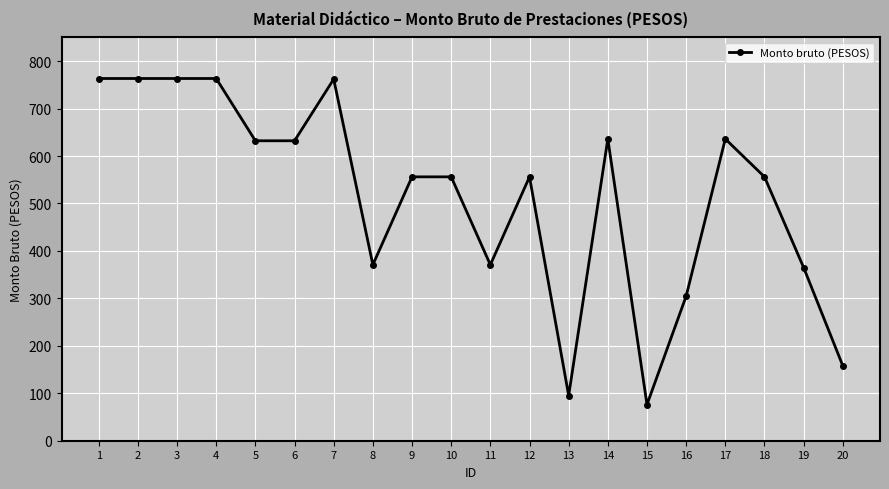

Does the chart have visible grid lines?

Yes